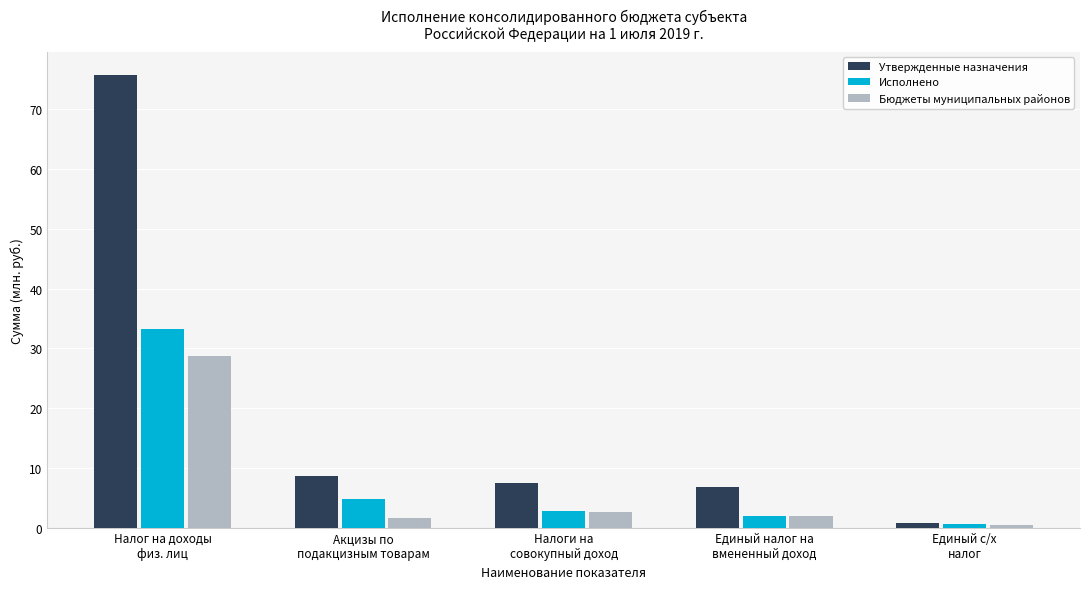

At which category is the sum across all series the highest?

Налог на доходы
физ. лиц